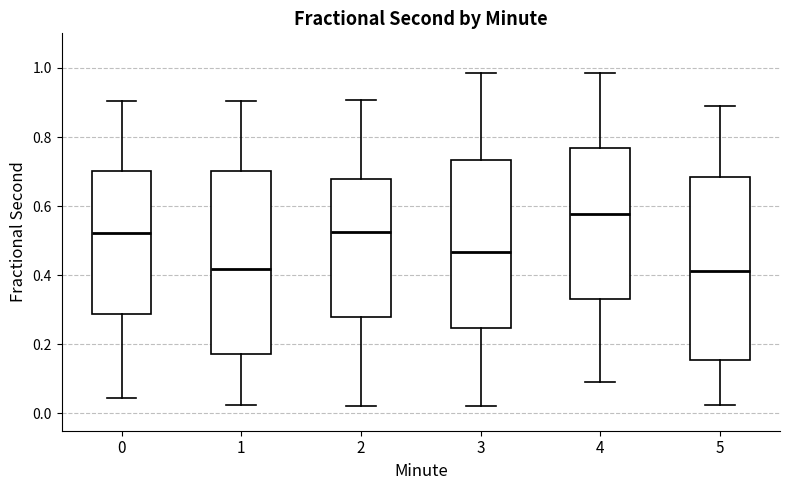

Which box has the highest median line?

4